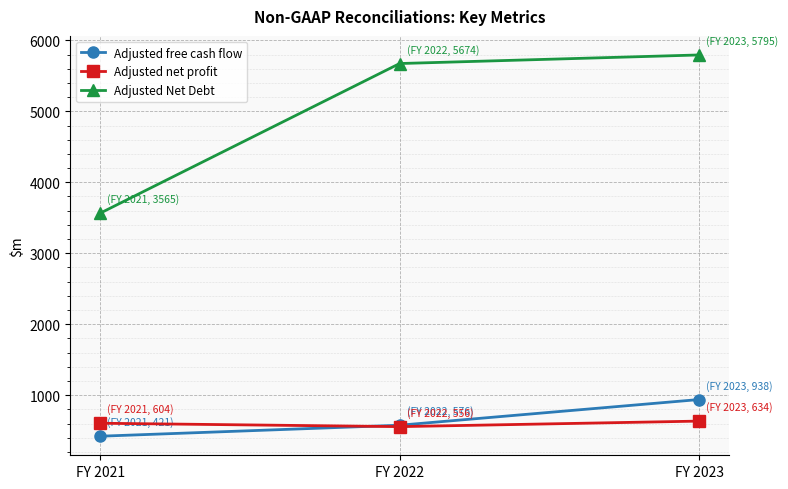

How many values in the Adjusted free cash flow series are below 576?

1